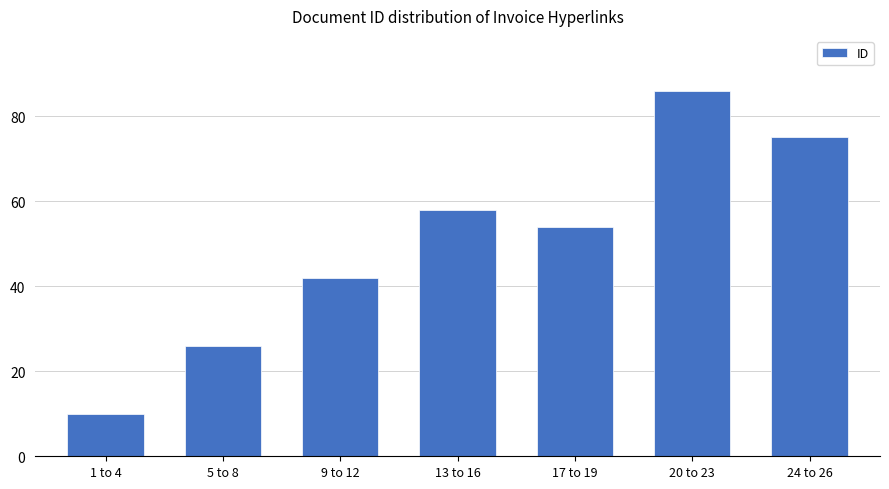

What is the label of the 1st bar from the left?

1 to 4